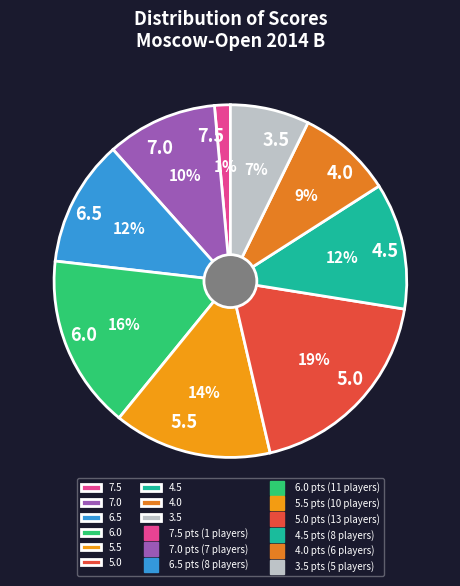

To the nearest percent, what is the combined percentage of 4.5 and 7.0?

22%